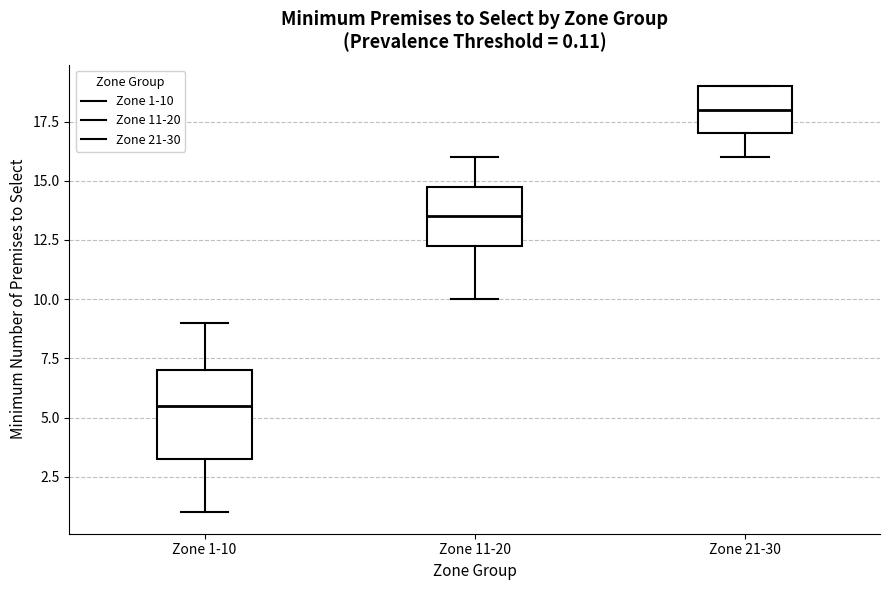

Comparing the boxes themselves (not the whiskers), which one is the tallest?

Zone 1-10